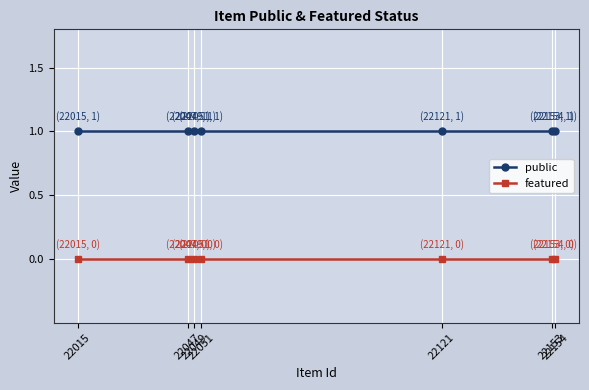

What is the value of the public point at the 6th from the left?

1